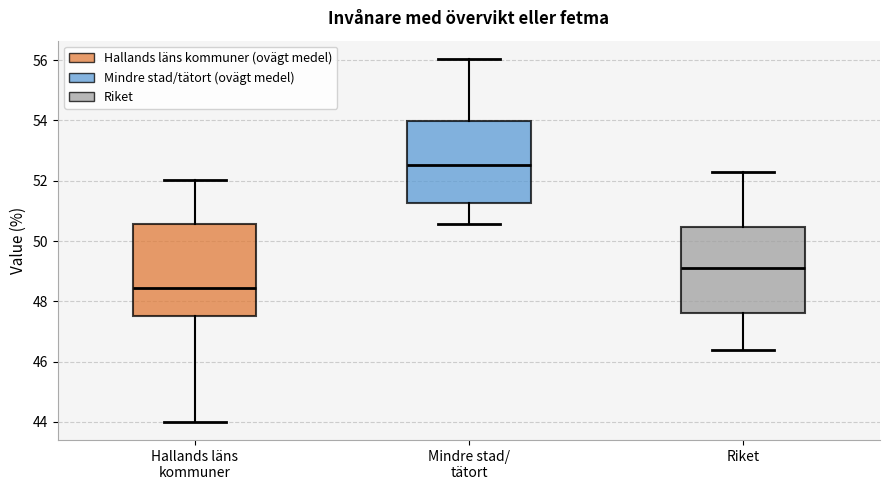

Reading left to right, transcribe this box plot: for each box, give where its median line is, the range the box spans, and where its two whiskers end, as read against the y-axis. The values are not printed on the chart, so give them approximately, as read against the axis.

Hallands läns kommuner: median 48.4, box 47.6 to 50.6, whiskers 44.0 to 52.0
Mindre stad/ tätort: median 52.6, box 51.2 to 54.0, whiskers 50.6 to 56.0
Riket: median 49.2, box 47.6 to 50.4, whiskers 46.4 to 52.4